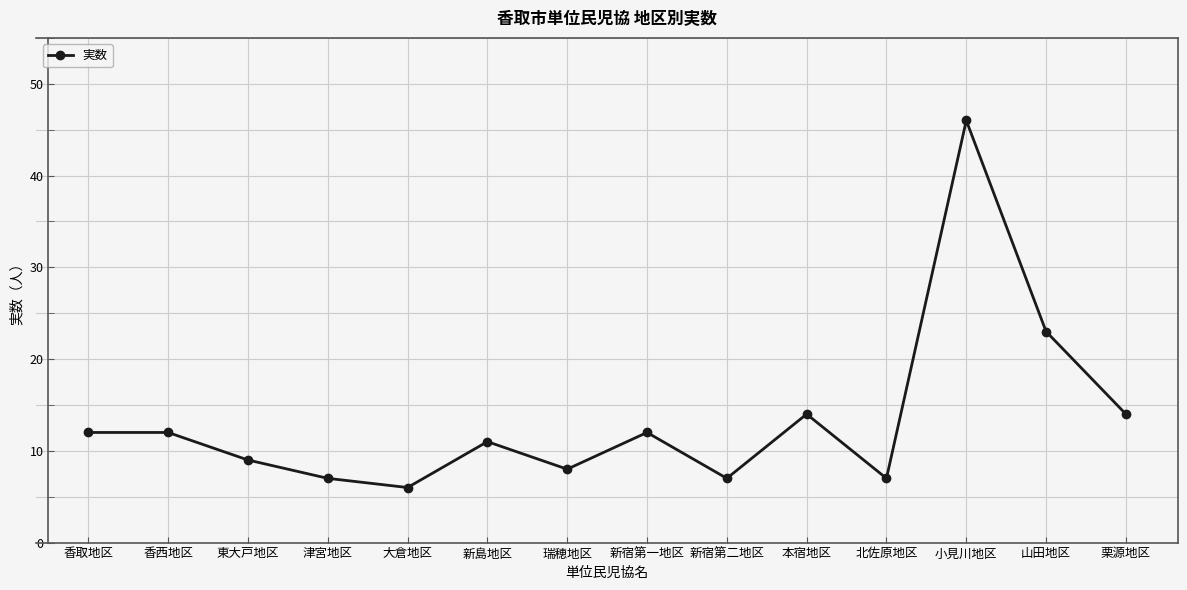

What is the value of the 10th point from the left?

14